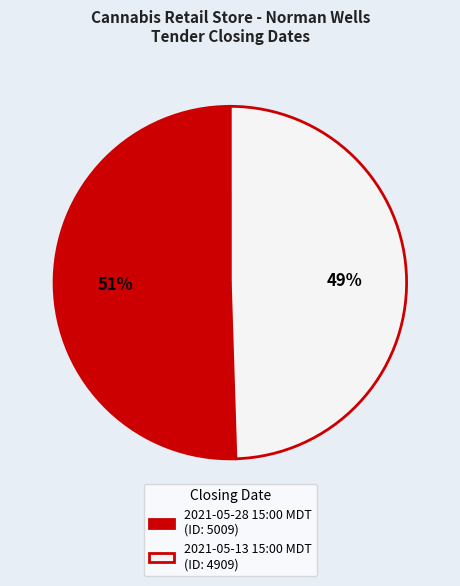

Rank the categories by value from highest to lowest.

2021-05-28 15:00 MDT, 2021-05-13 15:00 MDT